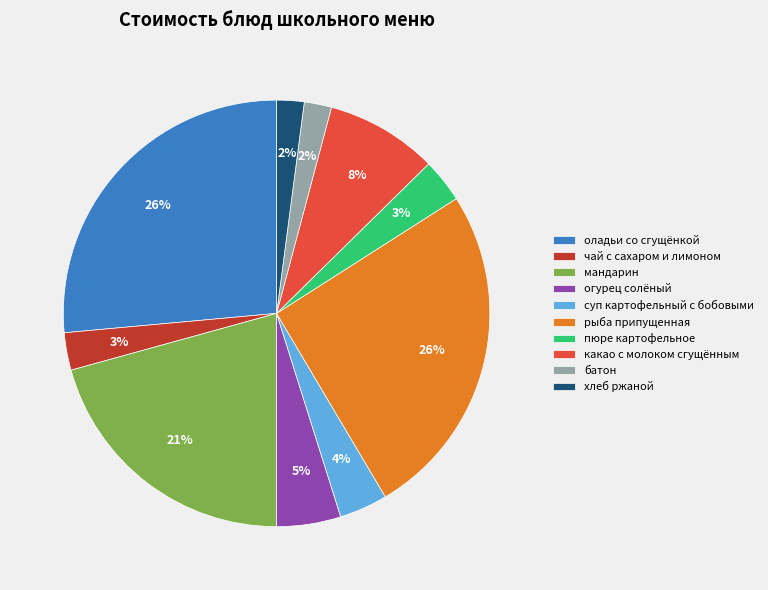

Is пюре картофельное the majority of the pie?

No